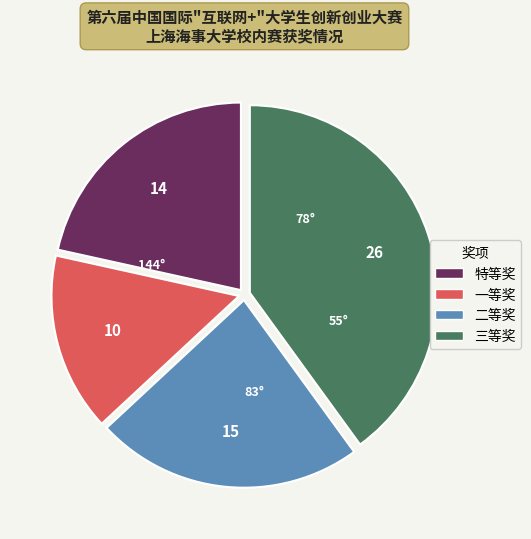

The 二等奖 slice represents 23% of the pie. True or false?

True